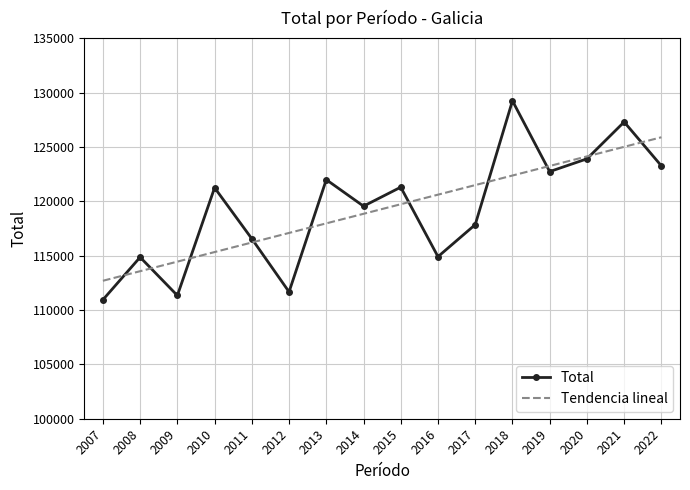

What are all the series names shown in the legend?

Total, Tendencia lineal